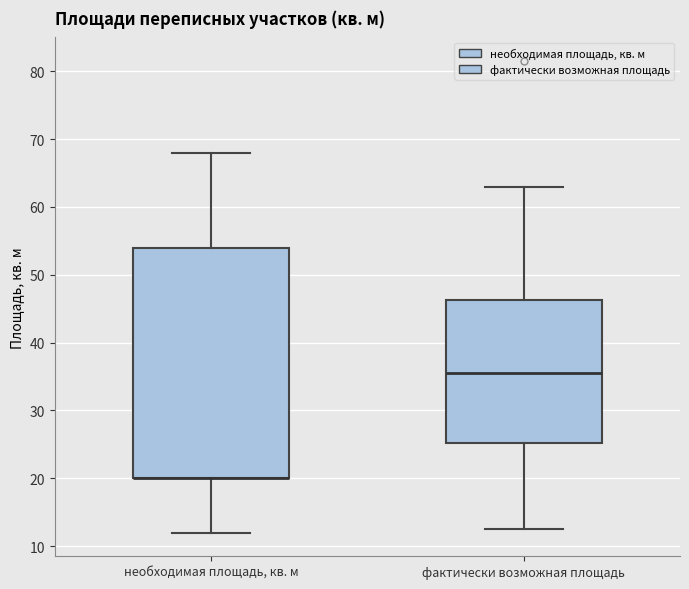

Where is the upper edge of the box for необходимая площадь, кв. м on the y-axis? The values are not printed on the chart, so give them approximately, as read against the axis.

54